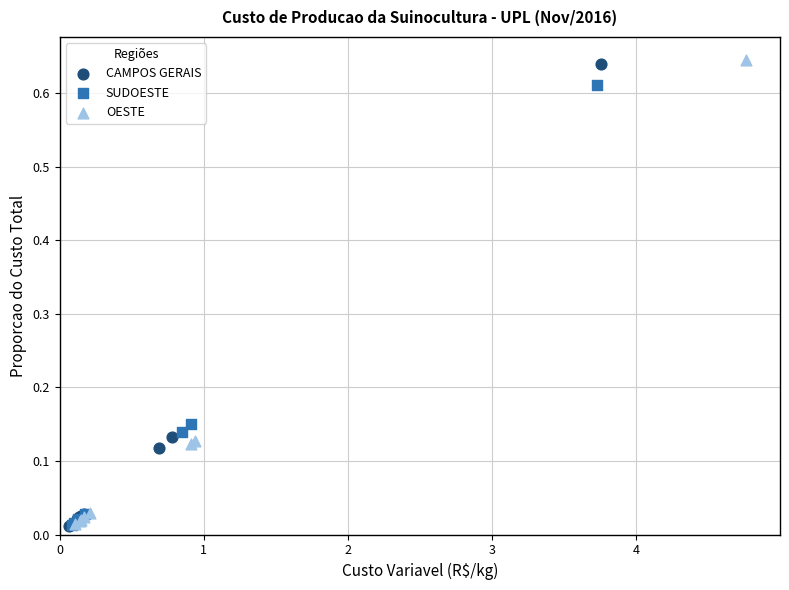

What are all the series names shown in the legend?

CAMPOS GERAIS, SUDOESTE, OESTE